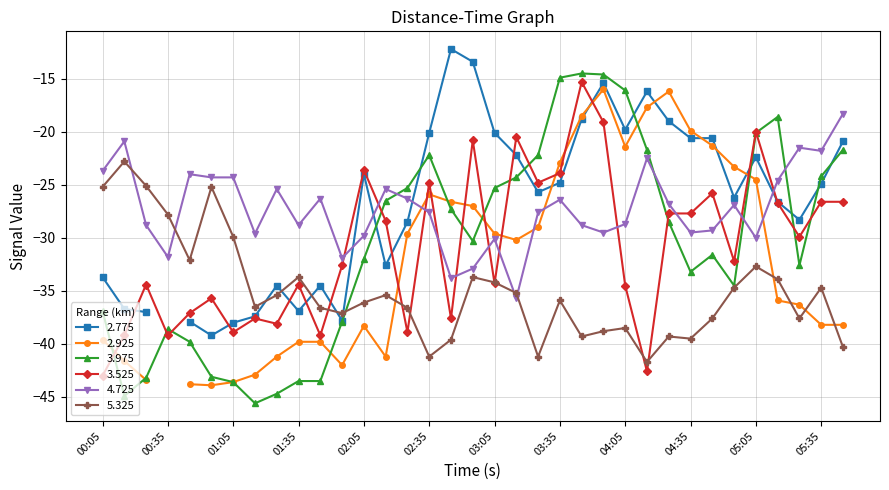

Is it true that 5.325 equals -18.3 at 01:05?

False